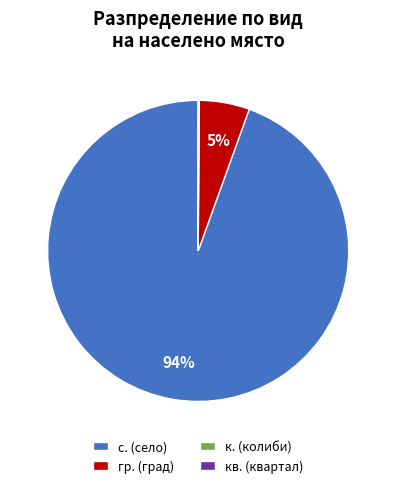

Is there a majority slice in this chart?

Yes